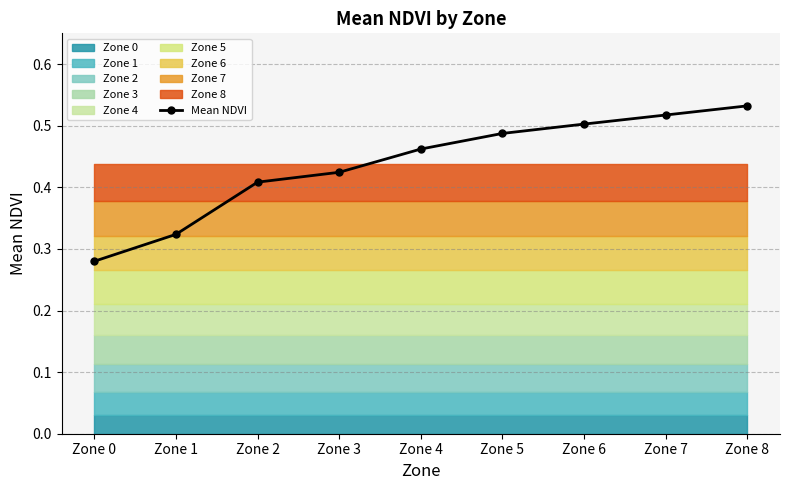

What is the sum of the values at Zone 0 and Zone 4?

0.7